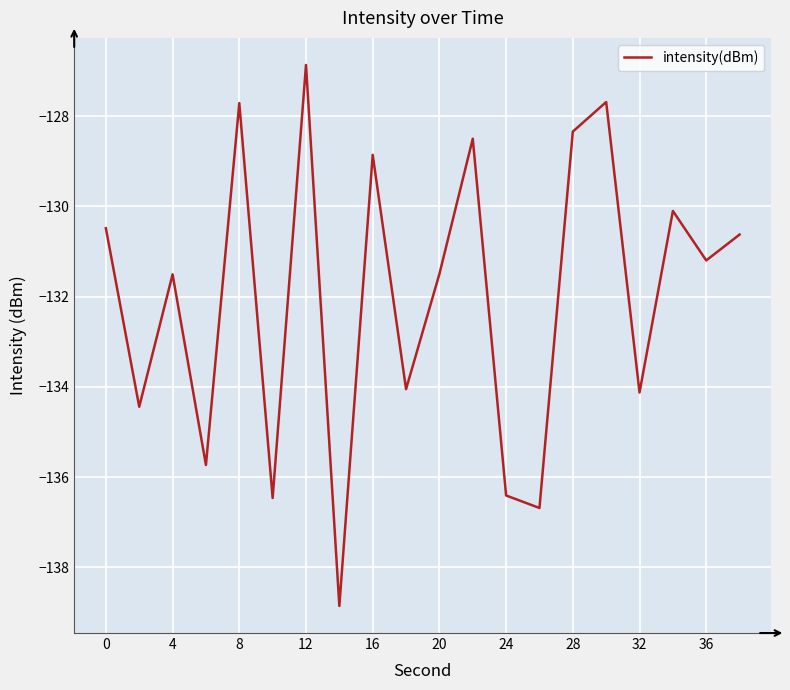

What is the minimum value shown in the chart?

-138.9